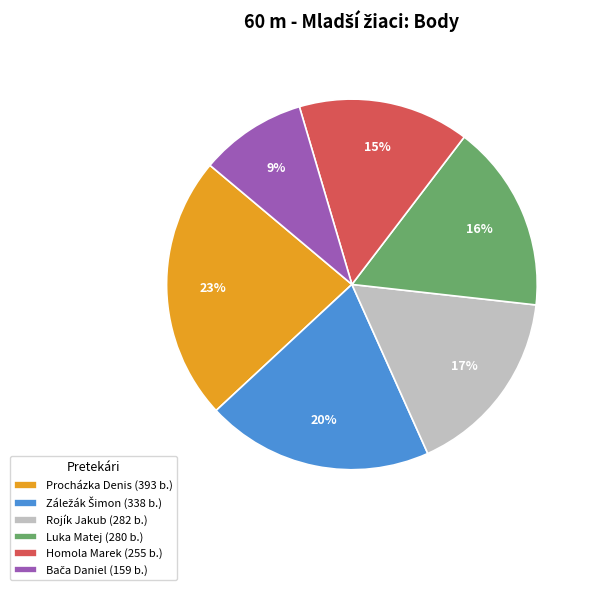

The Luka Matej slice represents 16% of the pie. True or false?

True